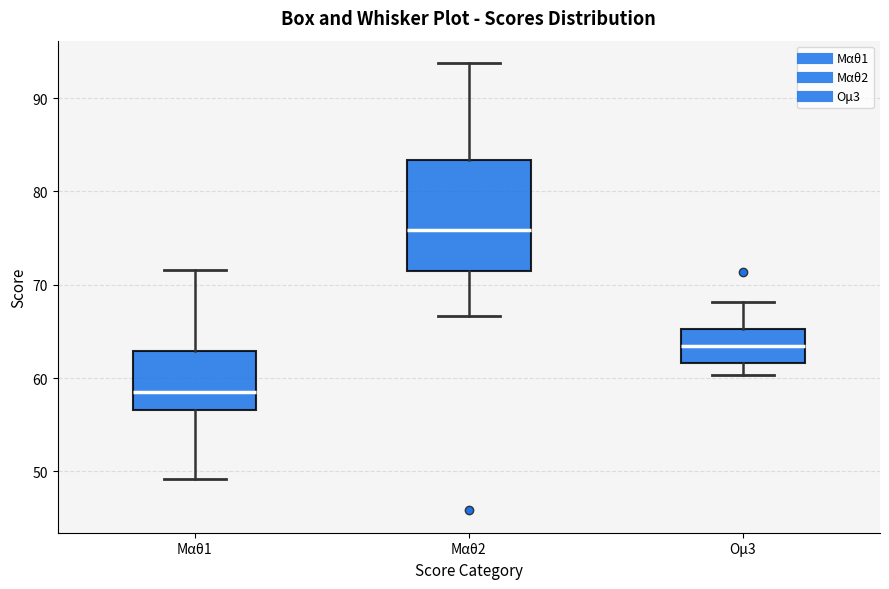

Which box's median line is the highest?

Μαθ2